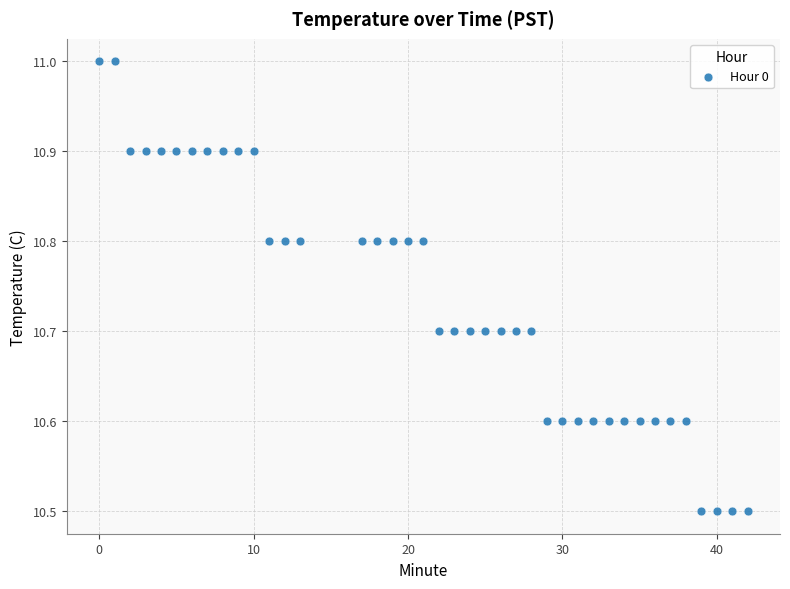

What is the range of Y values (max minus min)?

0.5